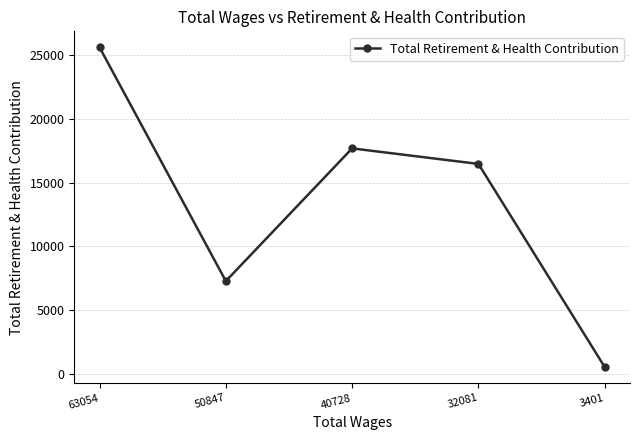

The chart shows a value of 17697 at 40728. True or false?

True